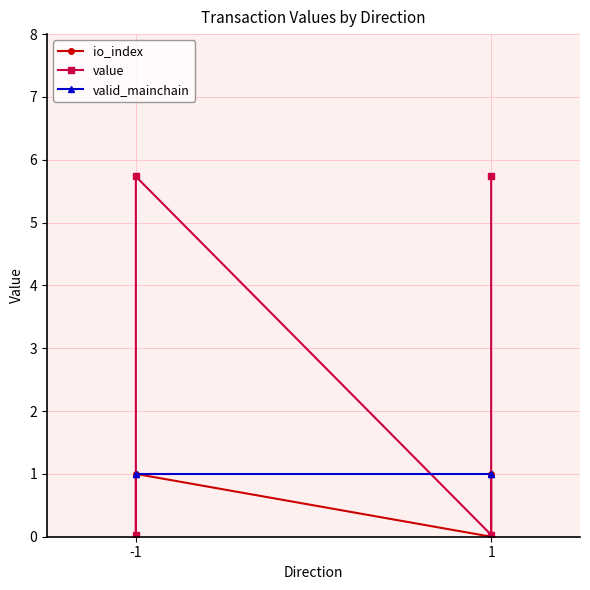

Reading right to left, list all the values displayed in this chart.

io_index: 1.0	0.0	1.0	0.0
value: 5.7	0.0	5.7	0.0
valid_mainchain: 1.0	1.0	1.0	1.0